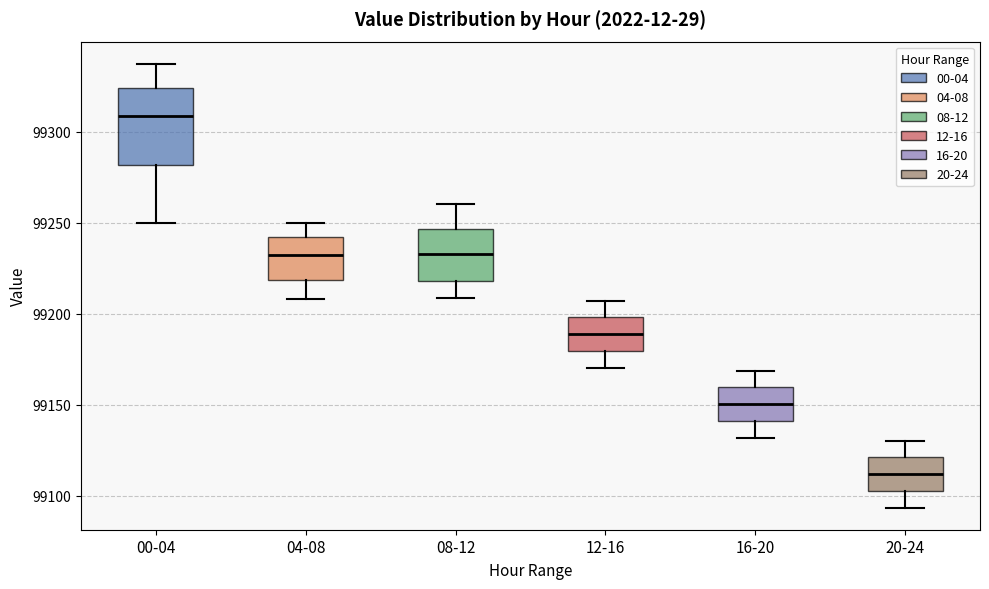

Which box has the highest median line?

00-04